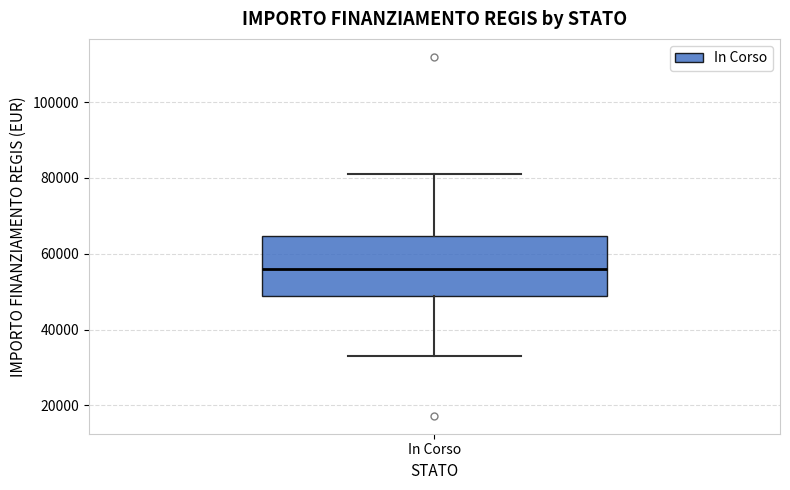

Read this box plot against the y-axis: the position of the median line, the range covered by the box, and the ends of both whiskers. The values are not printed on the chart, so give them approximately, as read against the axis.

median 56000, box 50000 to 64000, whiskers 32000 to 80000